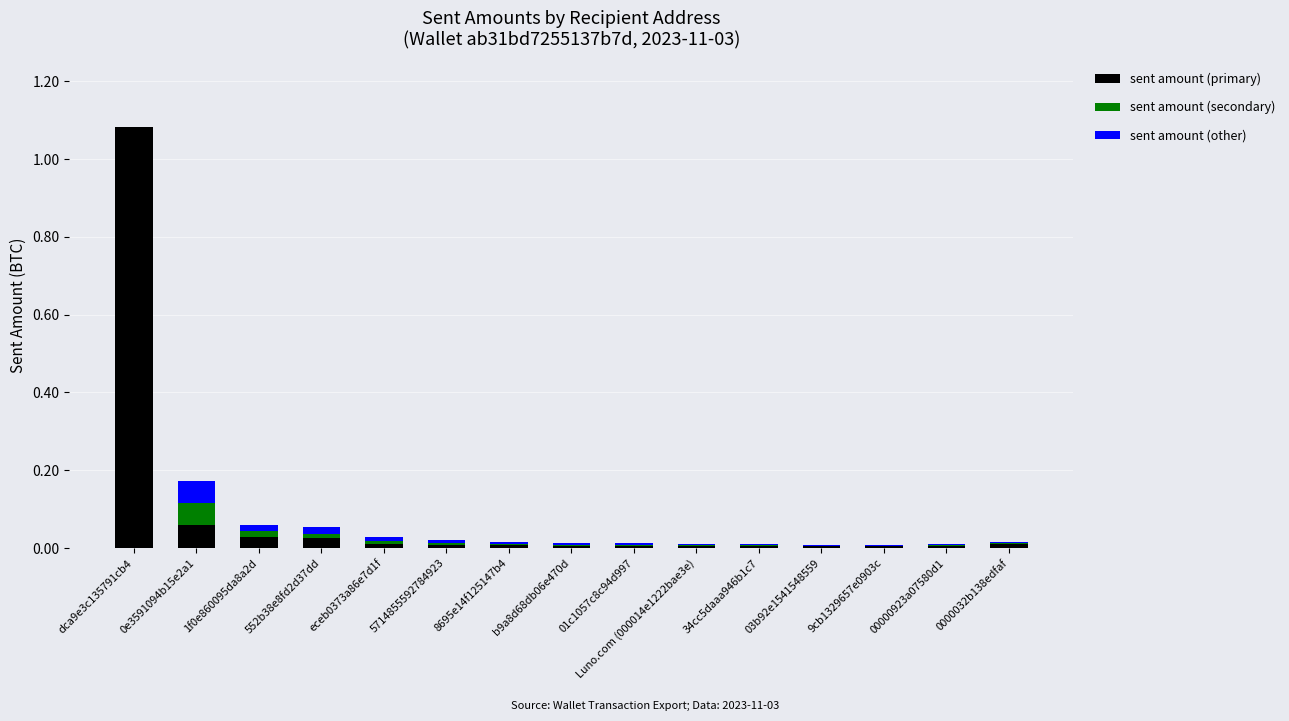

At which category is the sum across all series the highest?

dca9e3c135791cb4